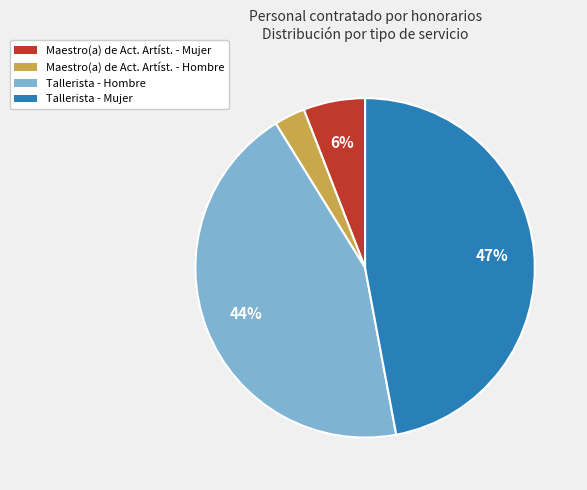

Is it true that Maestro(a) de Act. Artíst. - Hombre is 3% of the pie?

True